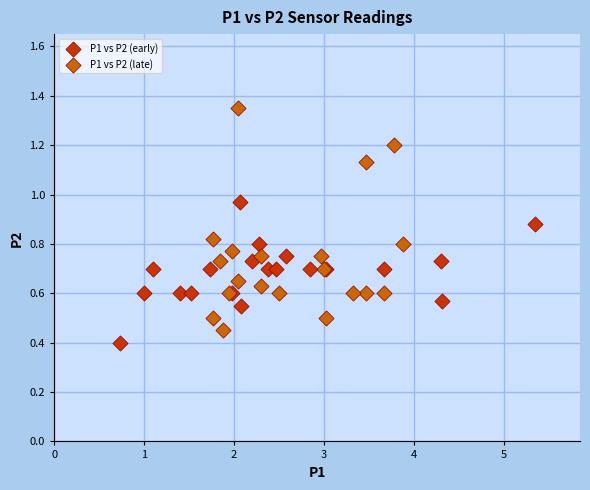

Which series contains the highest Y value?

P1 vs P2 (late)